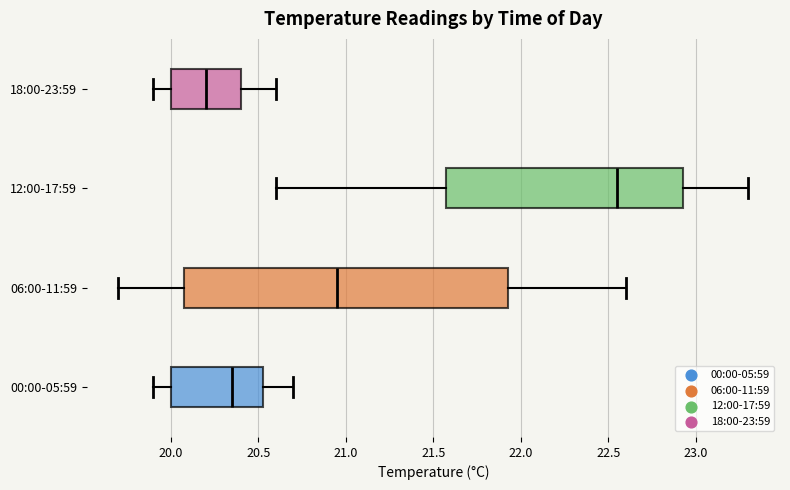

Comparing the boxes themselves (not the whiskers), which one is the widest?

06:00-11:59